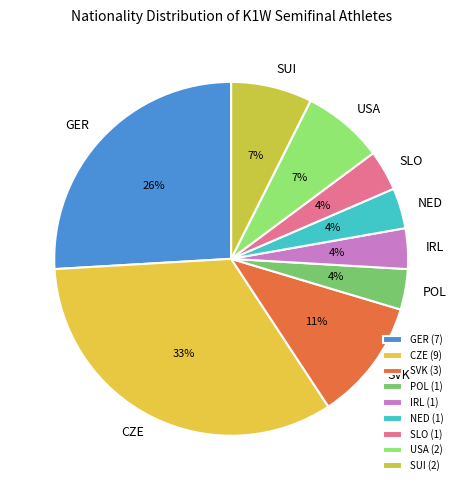

Does any single category account for the majority?

No